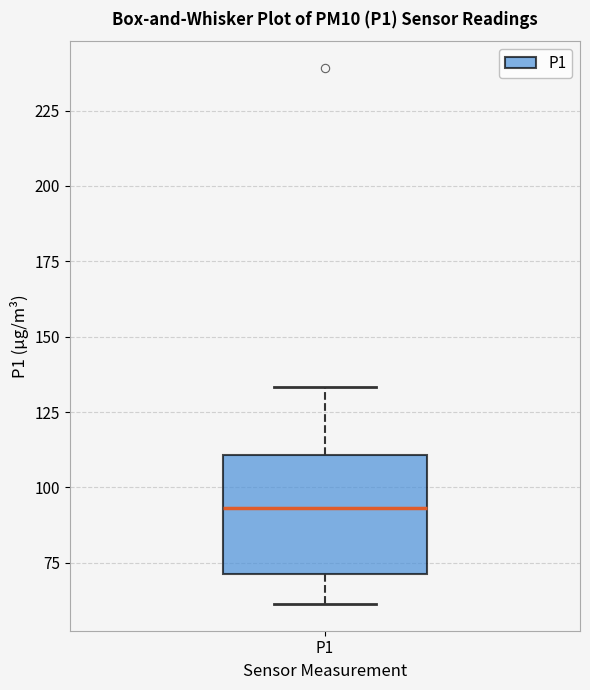

Where does the lower whisker of the box for P1 end on the y-axis? The values are not printed on the chart, so give them approximately, as read against the axis.

60